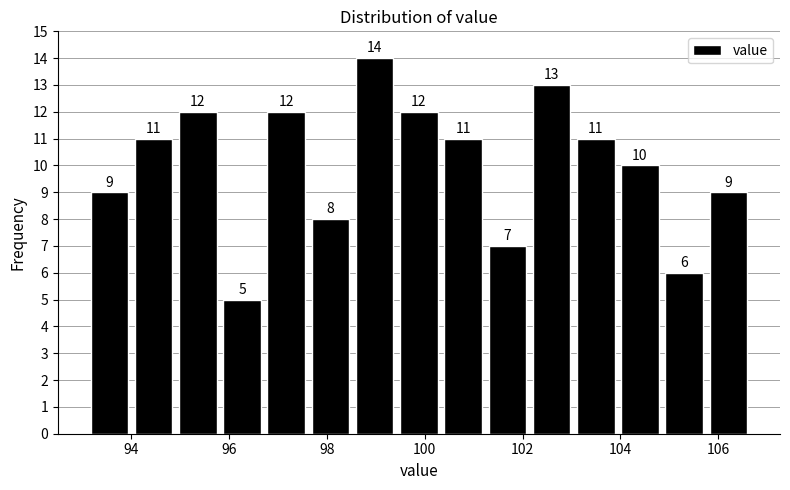

Reading left to right, list every bar in this chart as the range it spans on the x-axis followed by its height. The bar edges are not printed on the chart, so give them approximately, as read against the axis.

93.2 to 94.0: 9
94.0 to 95.0: 11
95.0 to 95.8: 12
95.8 to 96.8: 5
96.8 to 97.6: 12
97.6 to 98.6: 8
98.6 to 99.4: 14
99.4 to 100.4: 12
100.4 to 101.2: 11
101.2 to 102.2: 7
102.2 to 103.0: 13
103.0 to 104.0: 11
104.0 to 104.8: 10
104.8 to 105.8: 6
105.8 to 106.6: 9